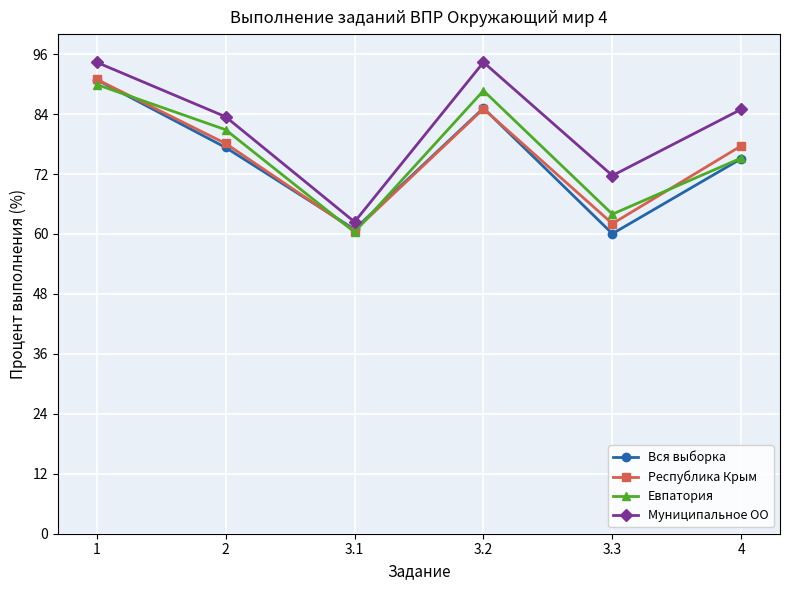

At which label does Вся выборка reach its minimum?

3.3